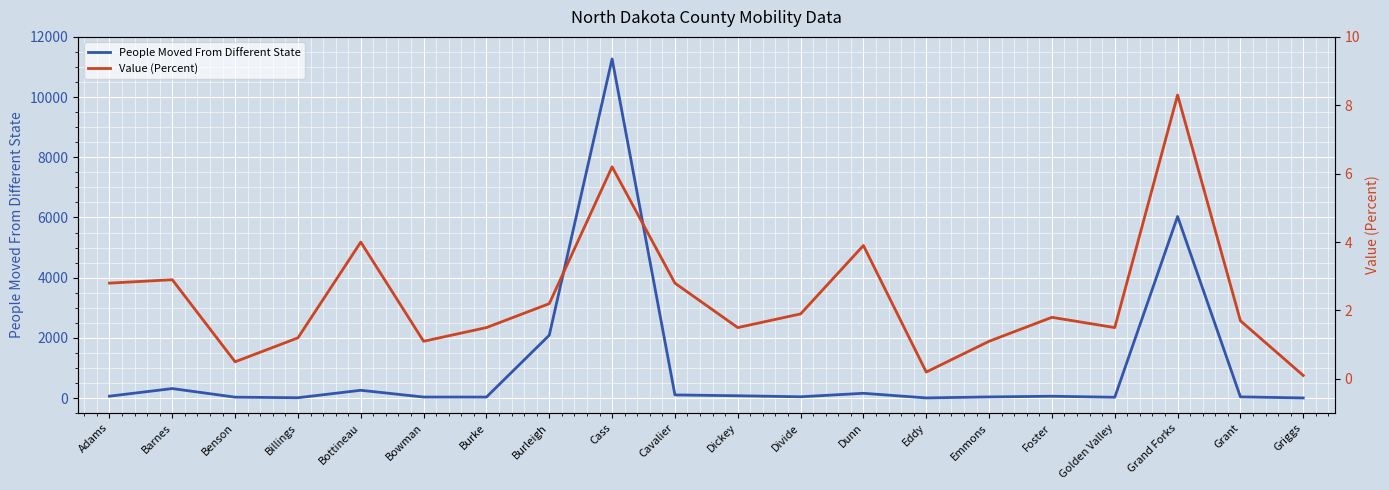

What is the label of the 9th point from the left?

Cass